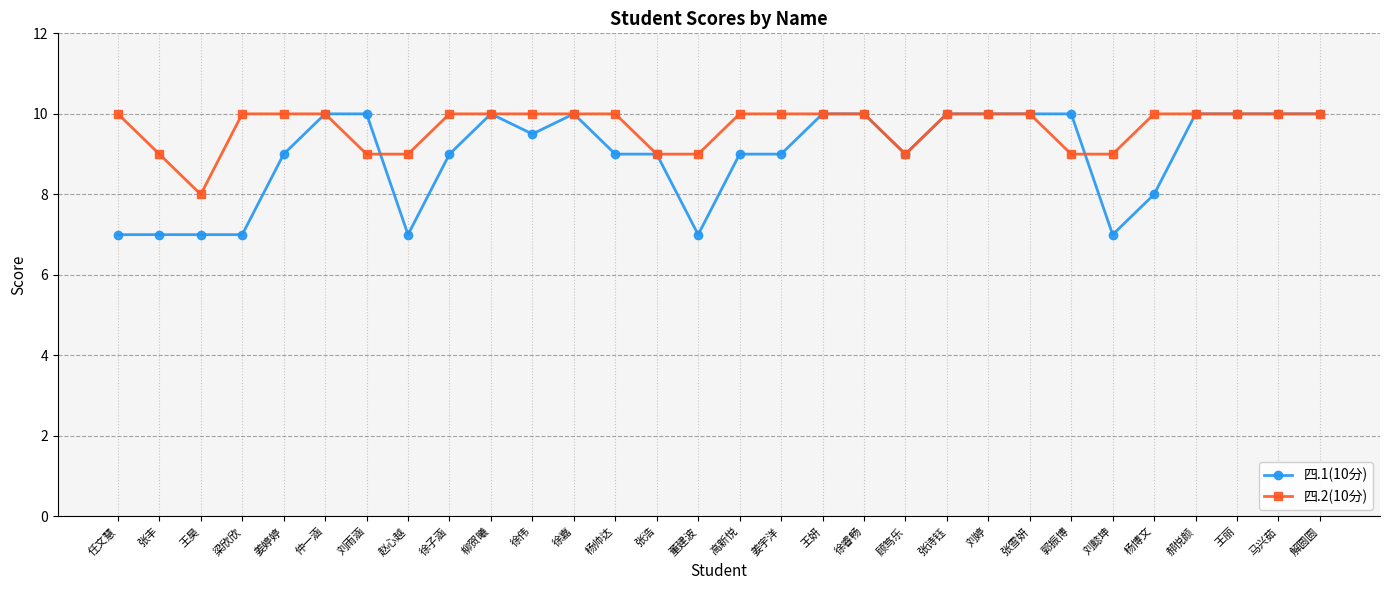

Rank the series by their average value, from lowest to highest.

四.1(10分), 四.2(10分)